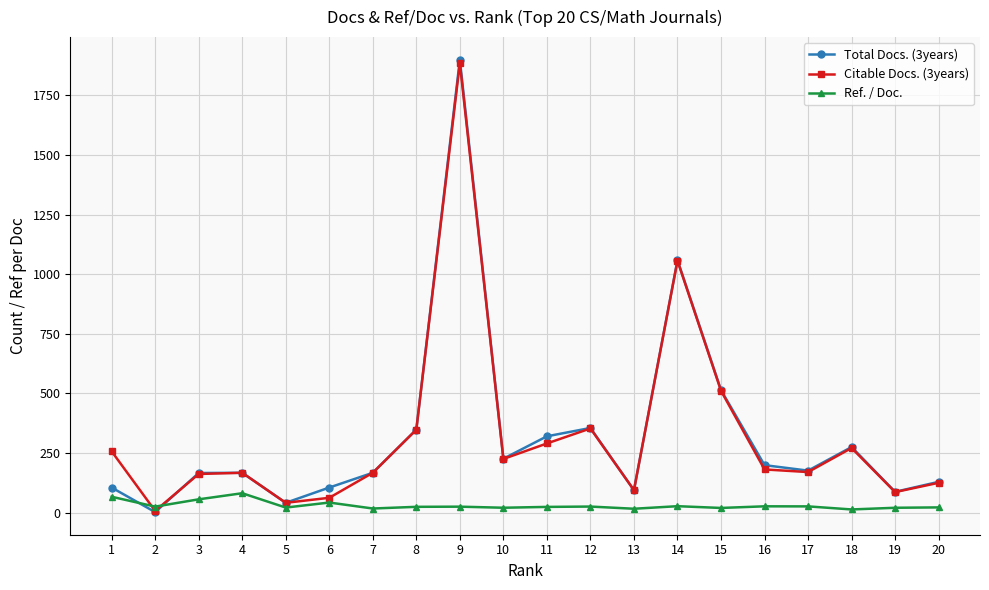

Which series has the widest spread of values?

Total Docs. (3years)